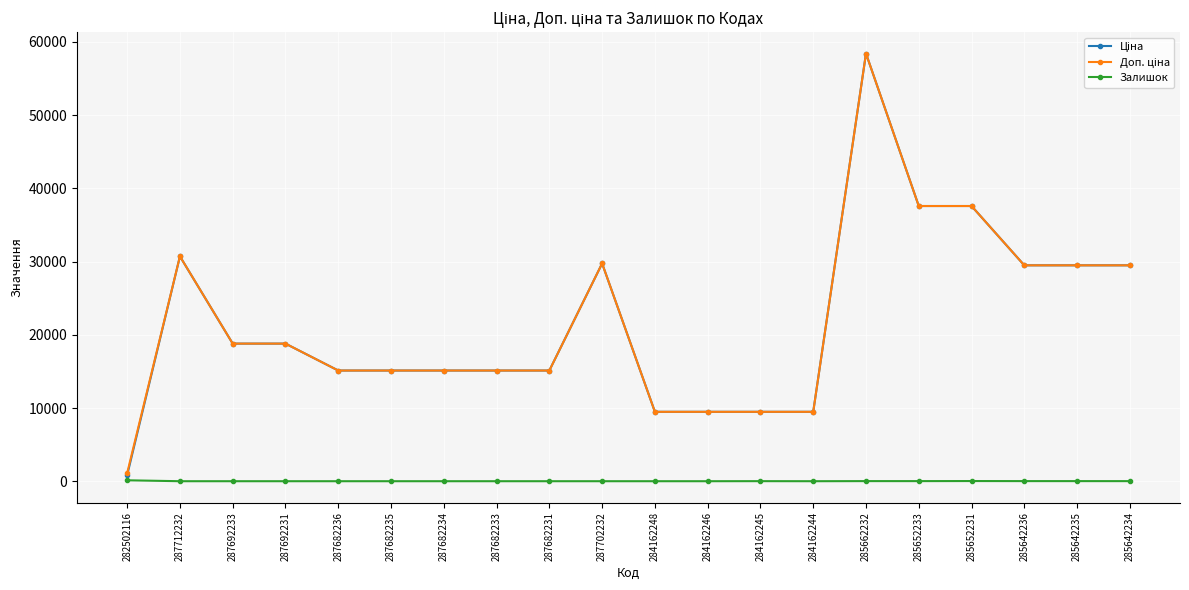

How many distinct data groups are displayed?

3